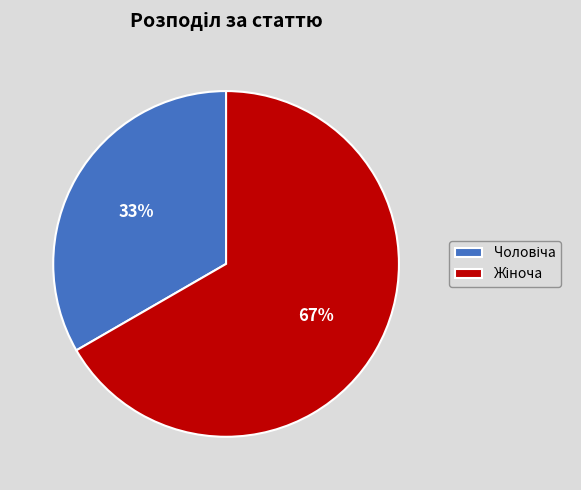

Is there a majority slice in this chart?

Yes